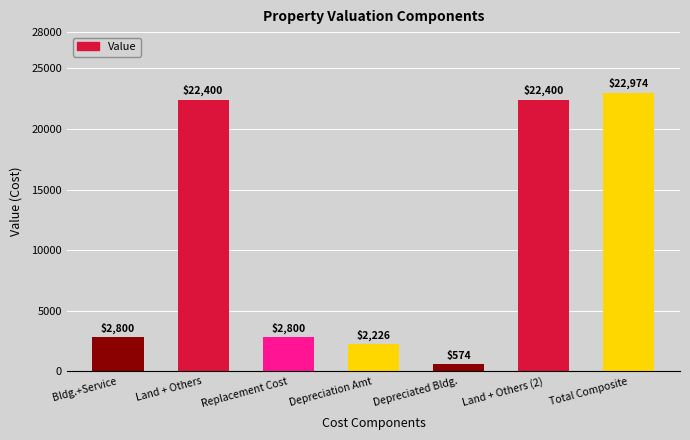

What value does the data have at Land + Others?

22400